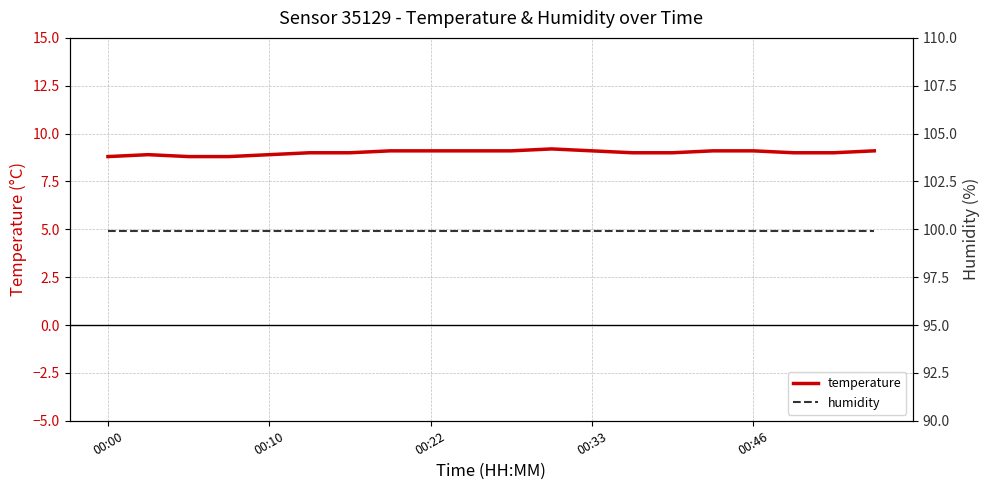

True or false: temperature has a value of 9.1 at 00:46.

True